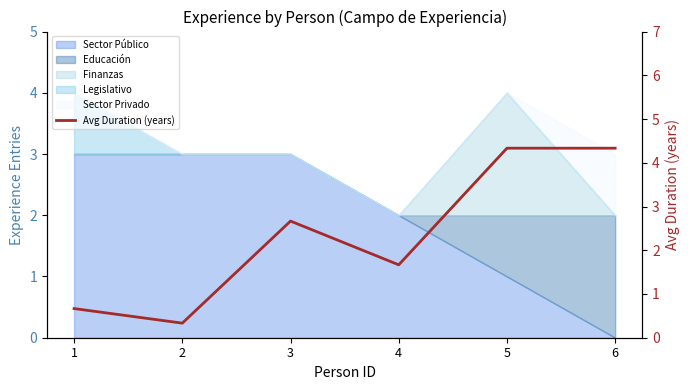

Rank the categories by value from highest to lowest.

5, 6, 3, 4, 1, 2